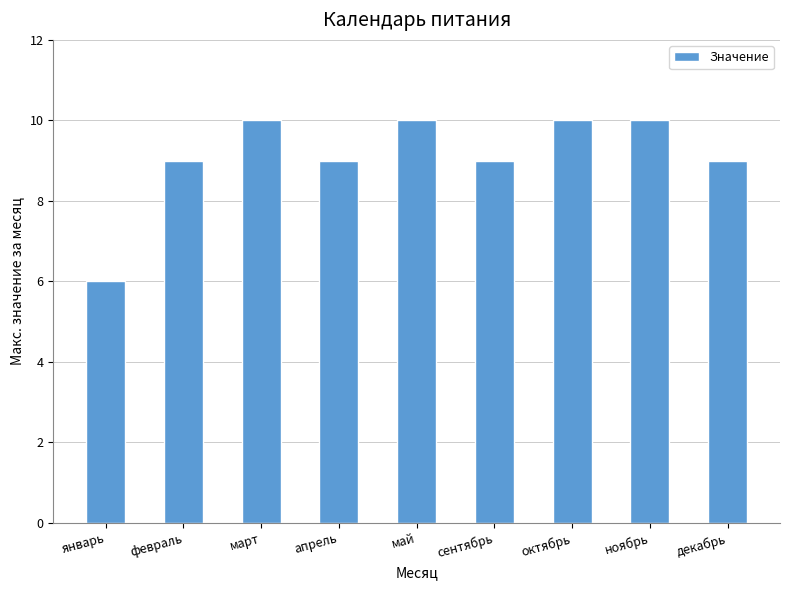

What position from the right is декабрь?

1